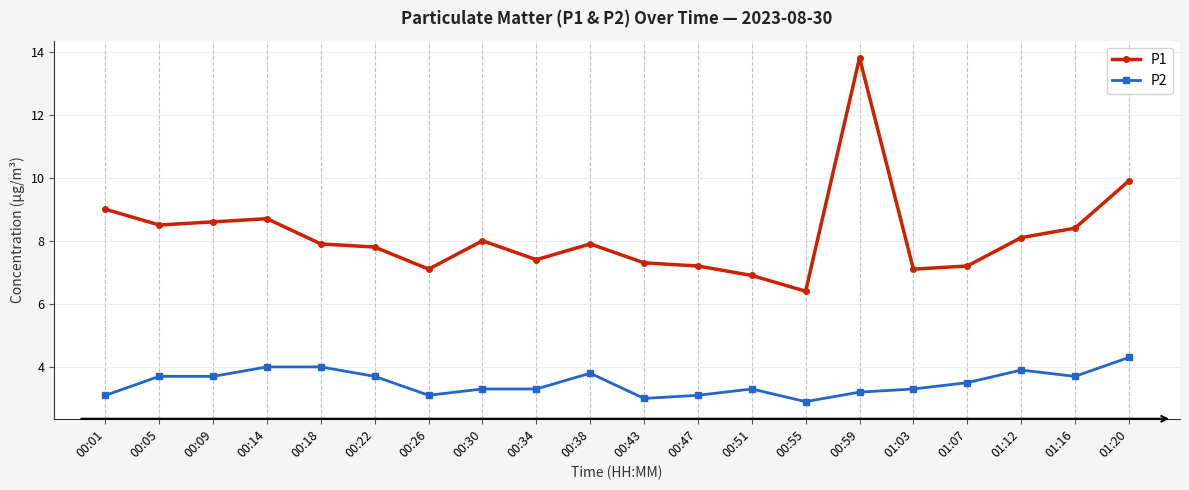

True or false: P1 and P2 cross at least once.

False